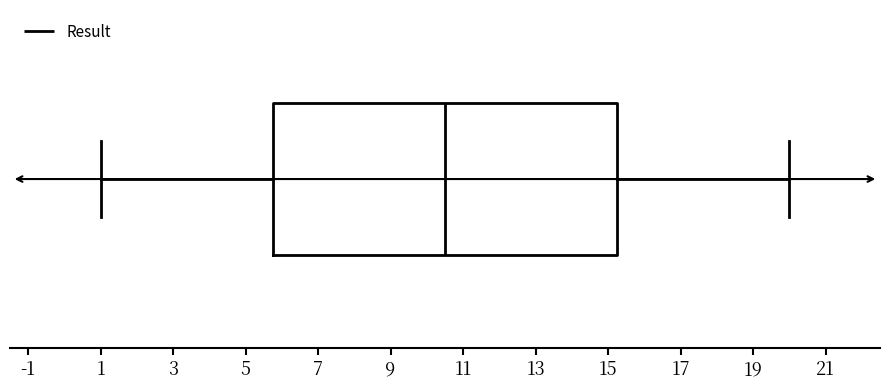

Transcribe this box plot: give where the median line is, the range the box spans, and where the two whiskers end, as read against the x-axis. The values are not printed on the chart, so give them approximately, as read against the axis.

median 10.6, box 5.8 to 15.2, whiskers 1.0 to 20.0